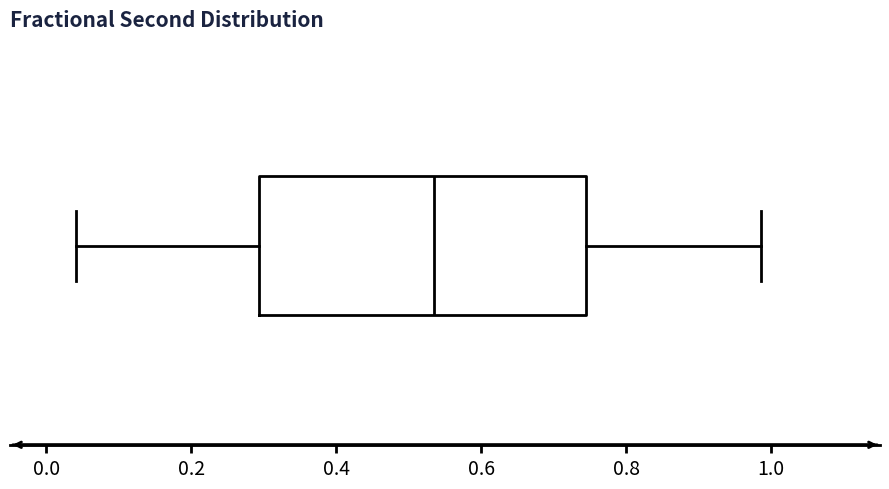

Read this box plot against the x-axis: the position of the median line, the range covered by the box, and the ends of both whiskers. The values are not printed on the chart, so give them approximately, as read against the axis.

median 0.54, box 0.30 to 0.74, whiskers 0.04 to 0.98